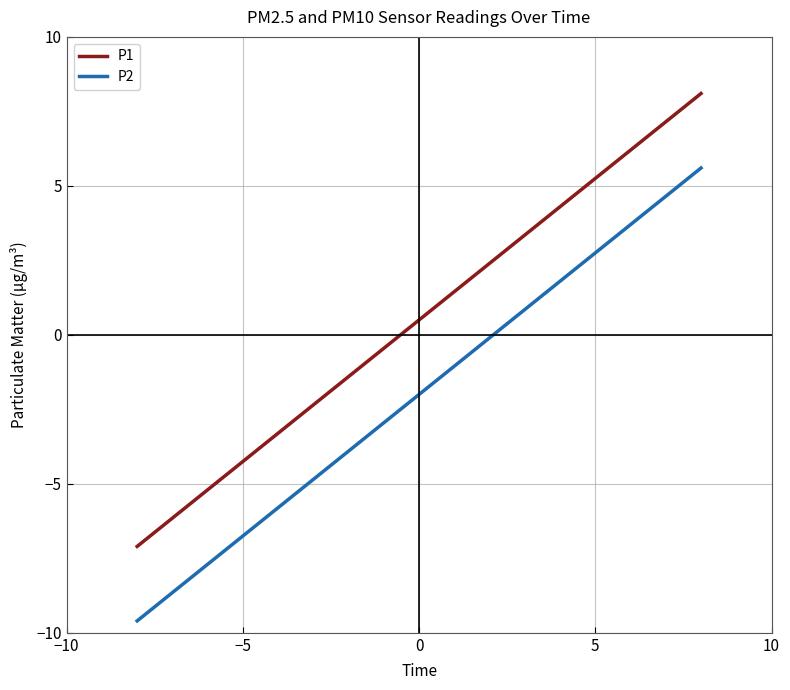

How many lines are shown in the chart?

2